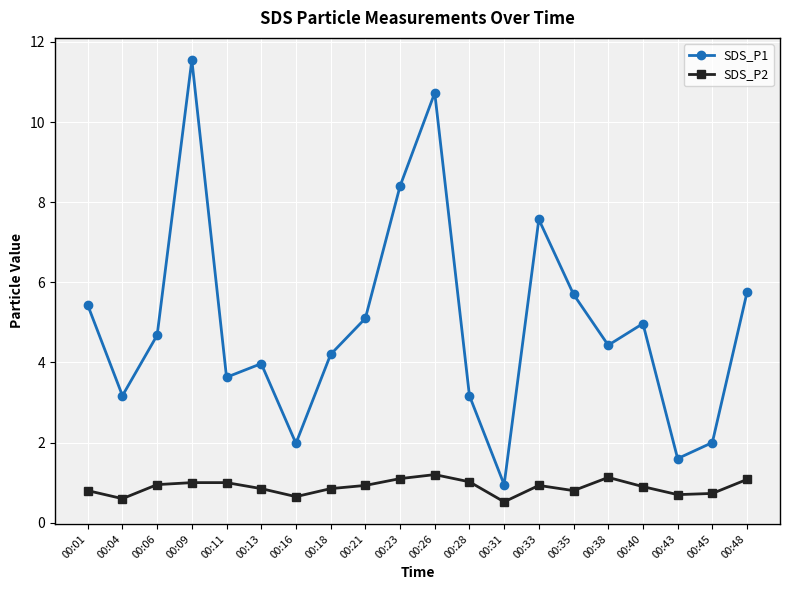

True or false: SDS_P1 and SDS_P2 cross at least once.

False